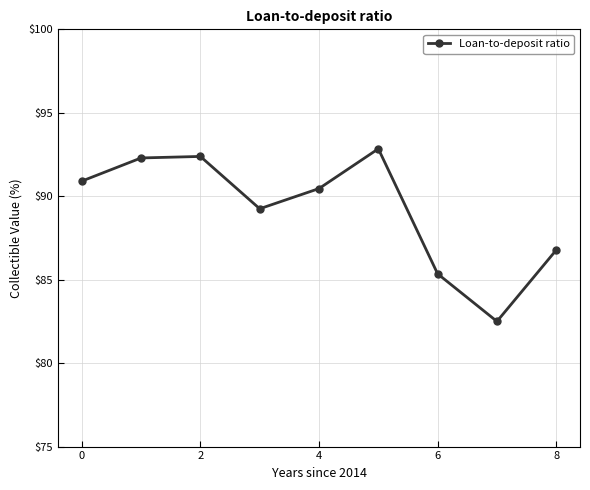

What is the value of the 5th point from the left?

90.5